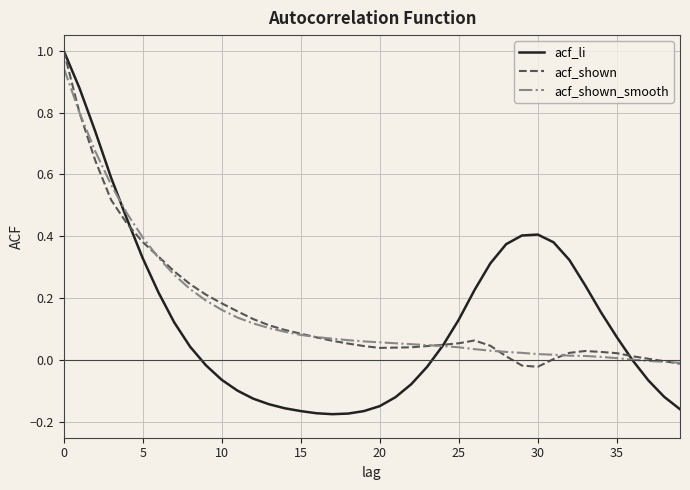

What are all the series names shown in the legend?

acf_li, acf_shown, acf_shown_smooth